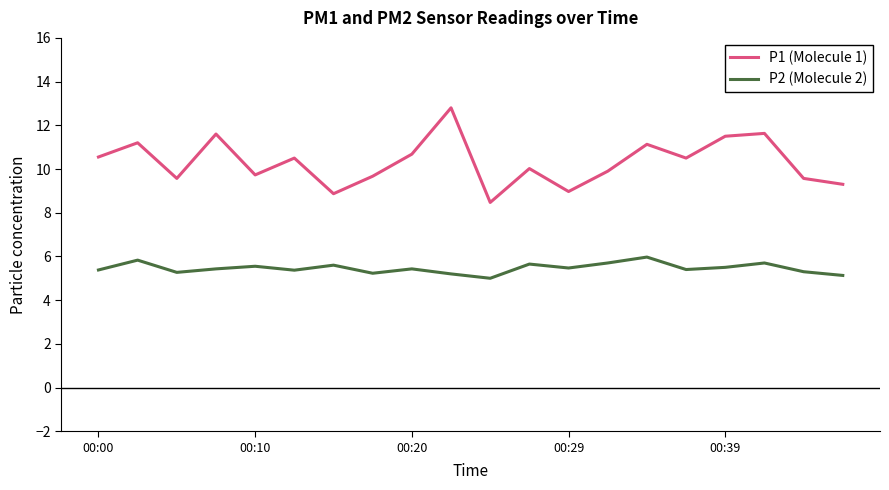

What is the greatest value displayed?

12.8